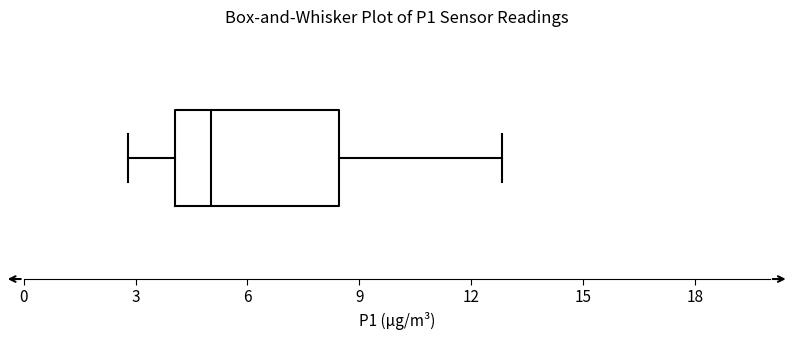

Read this box plot against the x-axis: the position of the median line, the range covered by the box, and the ends of both whiskers. The values are not printed on the chart, so give them approximately, as read against the axis.

median 5.0, box 4.0 to 8.5, whiskers 3.0 to 13.0